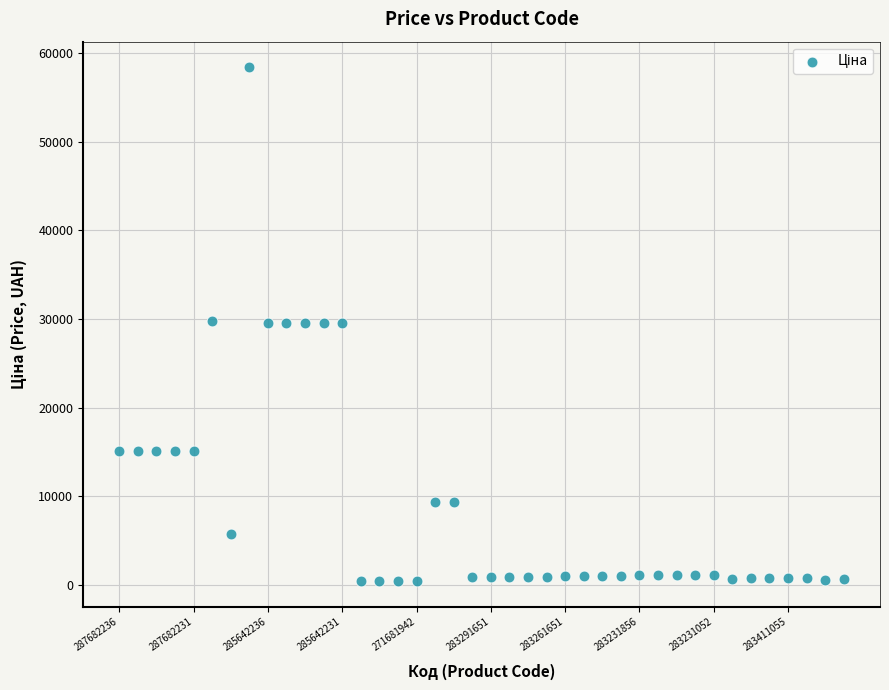

What is the range of Y values (max minus min)?

58010.0